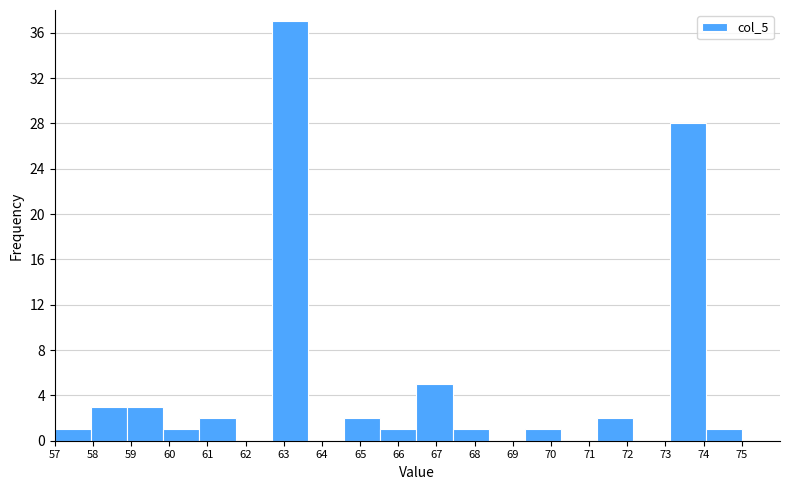

How tall is the bar that spans 74.1 to 75.0 on the x-axis? Neither the bar edges nor the heights are printed on the chart, so give them approximately, as read against the axes.

1